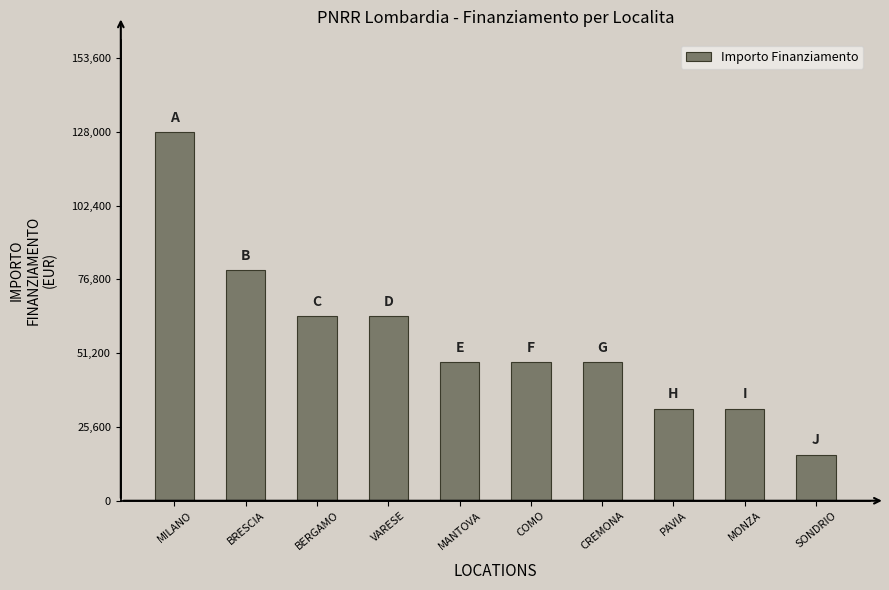

The chart shows a value of 16000 at SONDRIO. True or false?

True